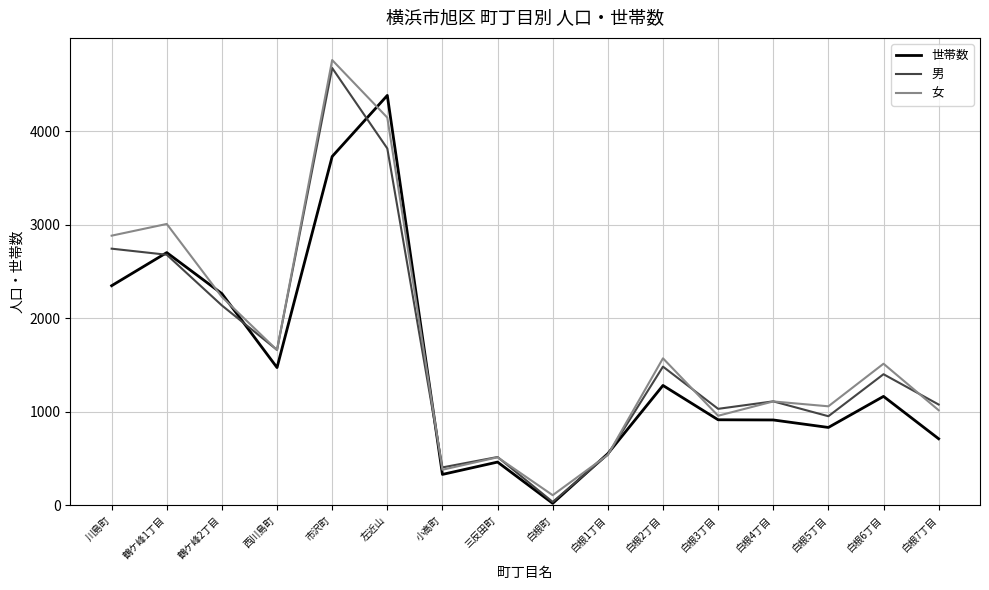

How many interior local valleys does the 男 series have?

5